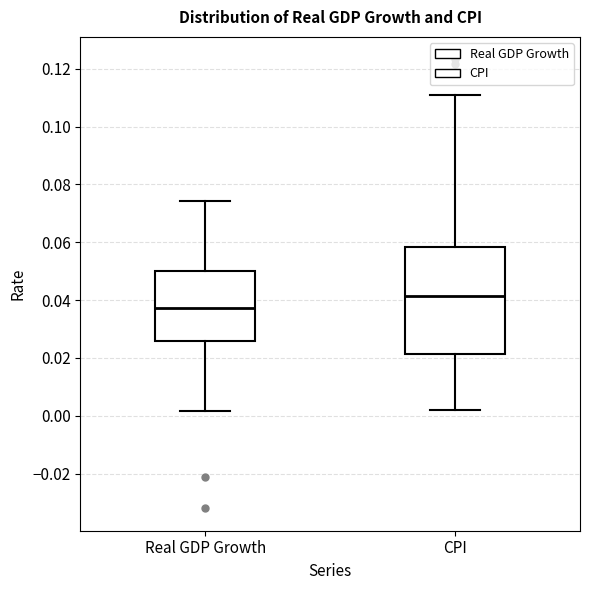

Reading left to right, read every box against the y-axis: the position of its median line, the range the box covers, and the ends of its whiskers. The values are not printed on the chart, so give them approximately, as read against the axis.

Real GDP Growth: median 0.038, box 0.026 to 0.050, whiskers 0.002 to 0.074
CPI: median 0.042, box 0.022 to 0.058, whiskers 0.002 to 0.112